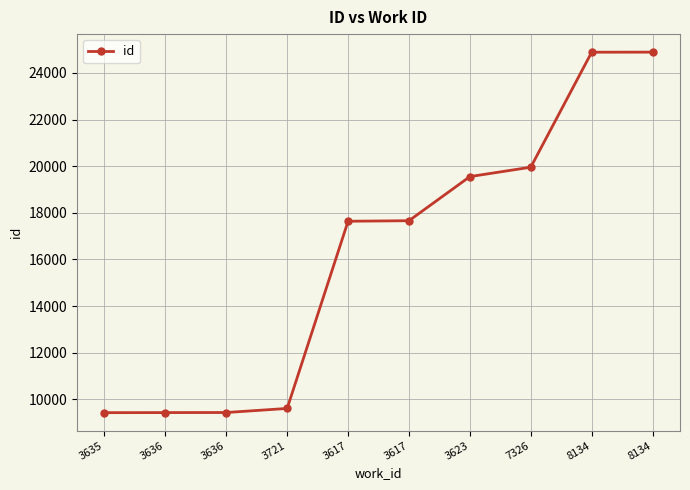

Is this an area chart (filled region under the line)?

No